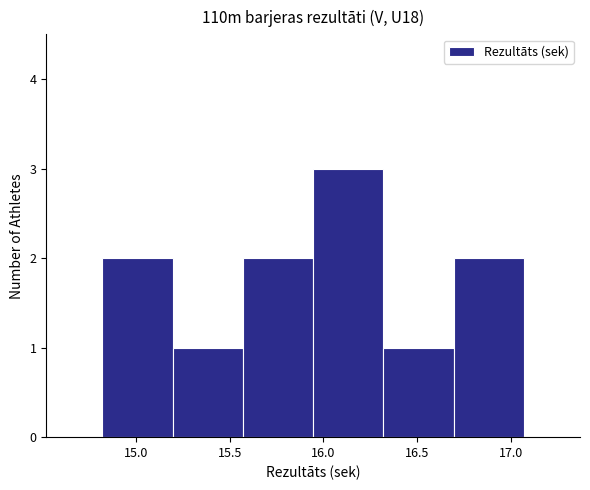

What is the height of the bar covering 15.195 to 15.570 on the x-axis? Neither the bar edges nor the heights are printed on the chart, so give them approximately, as read against the axes.

1